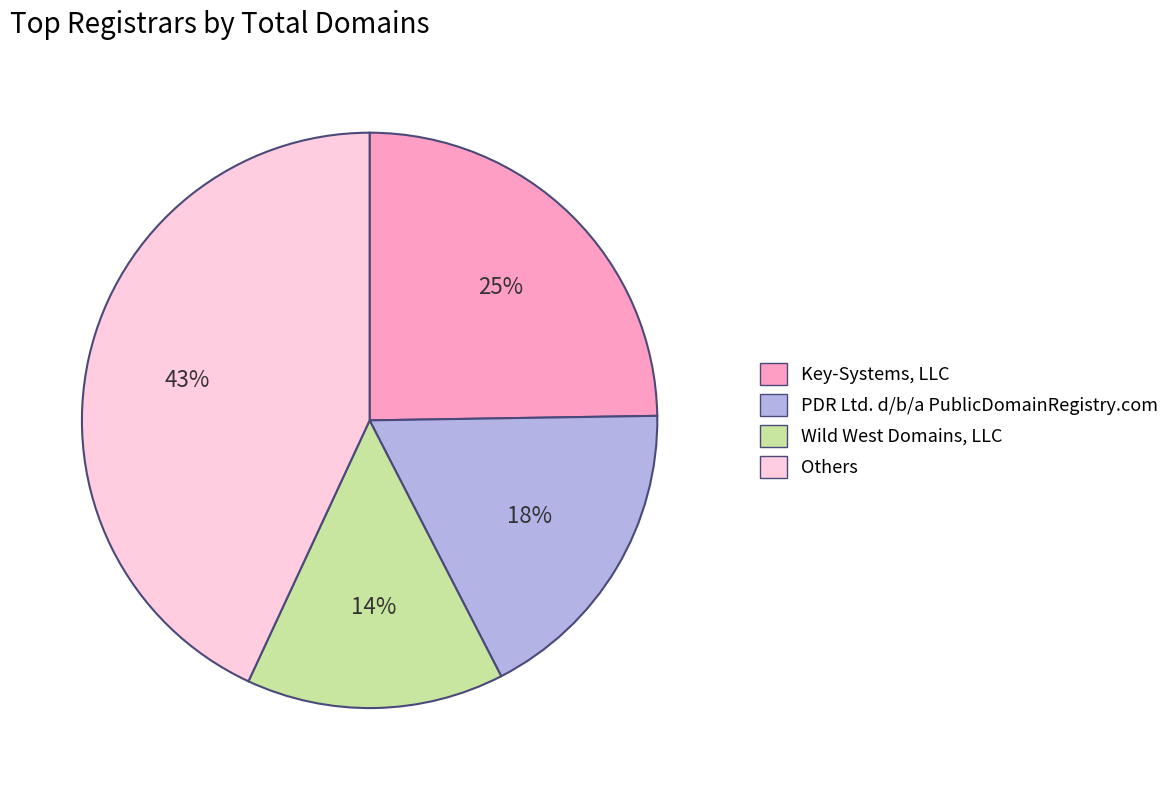

To the nearest percent, what is the difference between the Others and PDR Ltd. d/b/a PublicDomainRegistry.com slice percentages?

25%